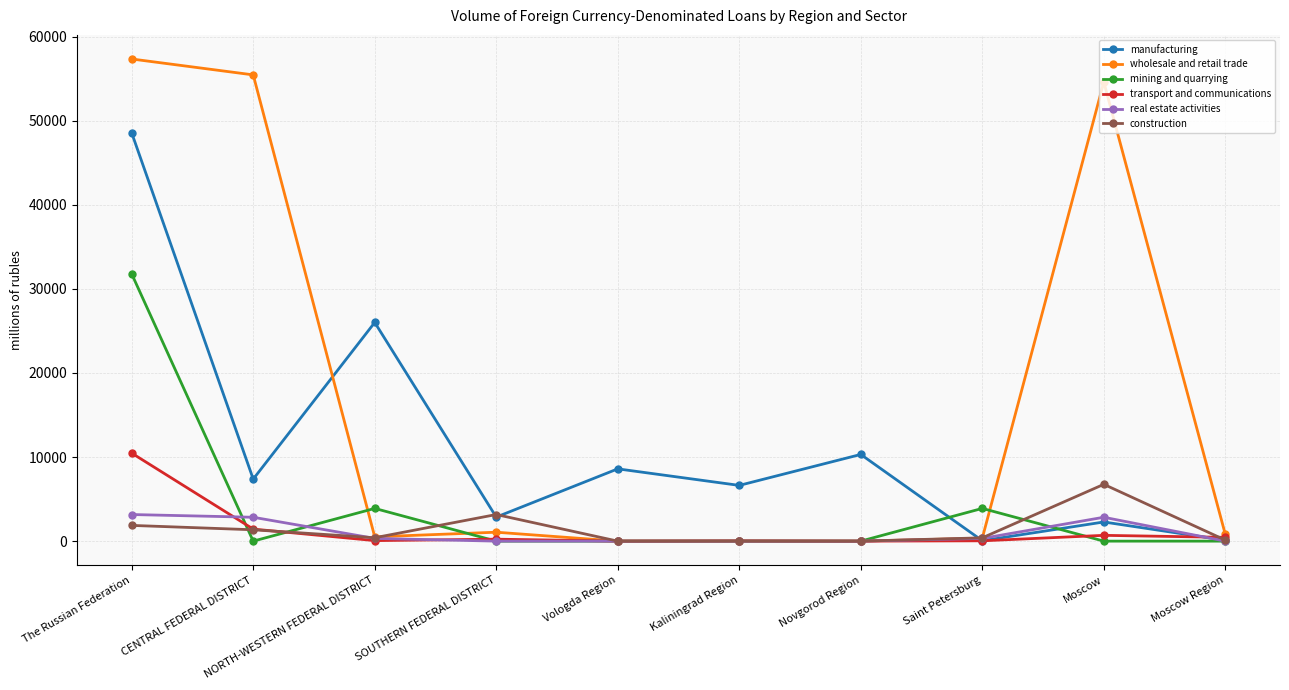

True or false: wholesale and retail trade has a value of 0 at Vologda Region.

True